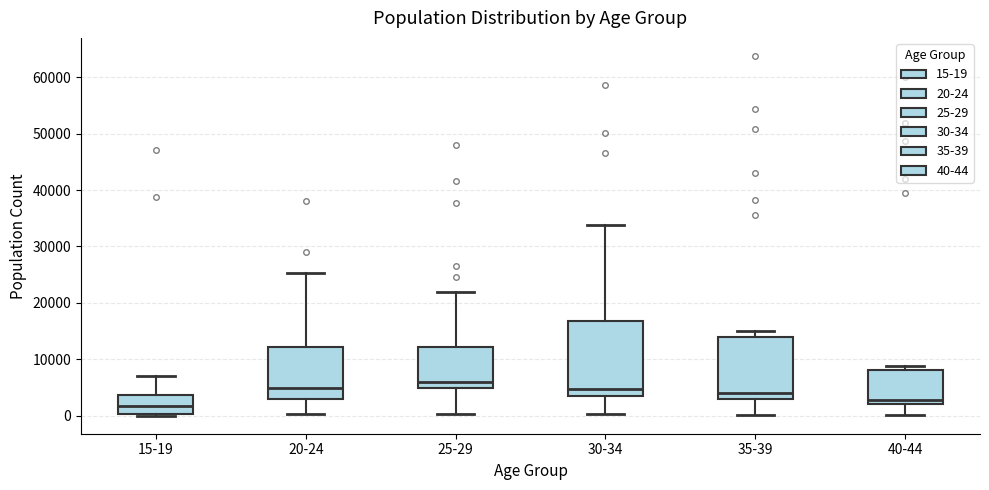

Reading left to right, read every box against the y-axis: the position of its median line, the range the box covers, and the ends of its whiskers. The values are not printed on the chart, so give them approximately, as read against the axis.

15-19: median 2000, box 0 to 4000, whiskers 0 (just below the box's lower edge) to 7000
20-24: median 5000, box 3000 to 12000, whiskers 0 to 25000
25-29: median 6000, box 5000 to 12000, whiskers 0 to 22000
30-34: median 5000, box 4000 to 17000, whiskers 0 to 34000
35-39: median 4000, box 3000 to 14000, whiskers 0 to 15000
40-44: median 3000, box 2000 to 8000, whiskers 0 to 9000